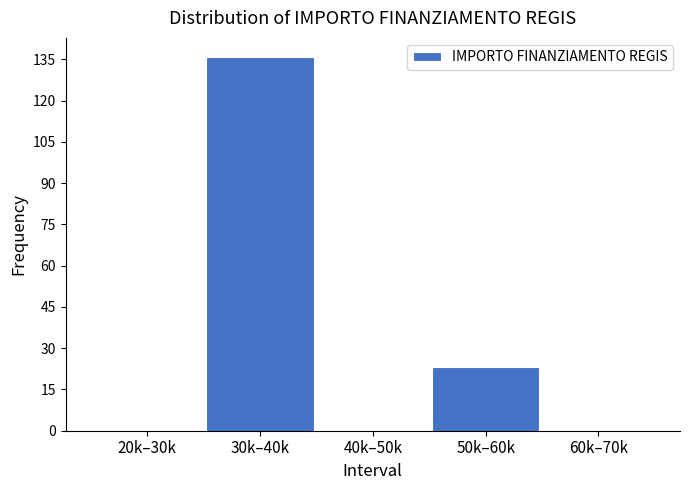

Reading left to right, extract all data points from this chart.

20k–30k=0	30k–40k=136	40k–50k=0	50k–60k=23	60k–70k=0